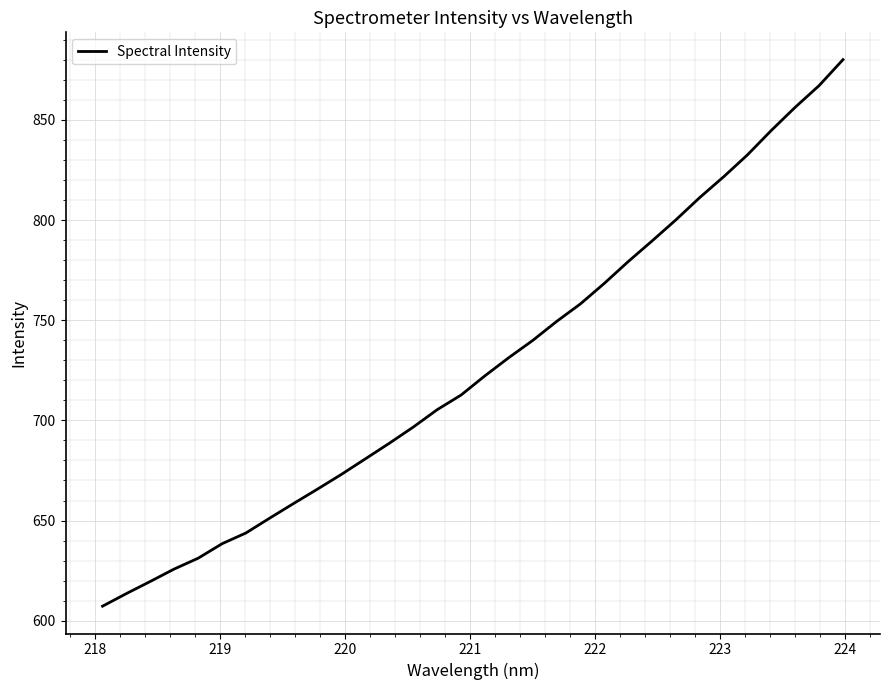

What is the maximum value shown in the chart?

880.1